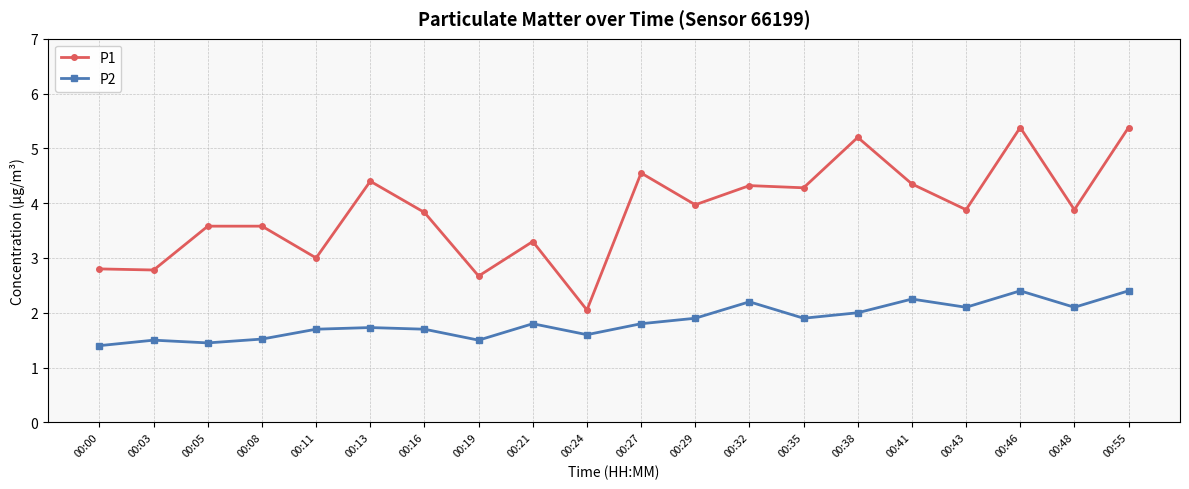

True or false: P1 has more than 0 points higher than both neighbors.

True